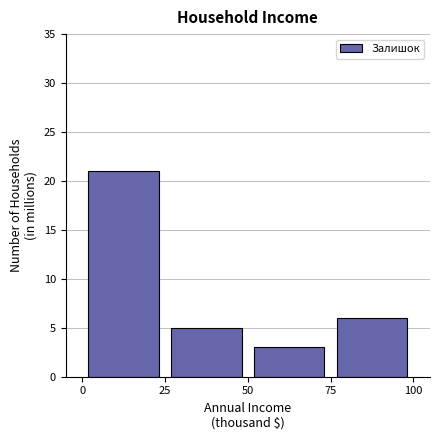

Reading left to right, list every bar in this chart as the range it spans on the x-axis followed by its height. The values are not printed on the chart, so give them approximately, as read against the axis.

0 to 25: 21
25 to 50: 5
50 to 75: 3
75 to 100: 6